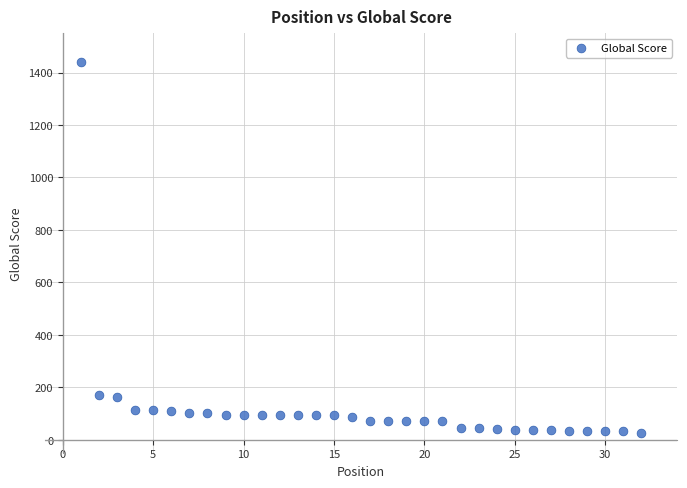

What is the range of X values (max minus min)?

31